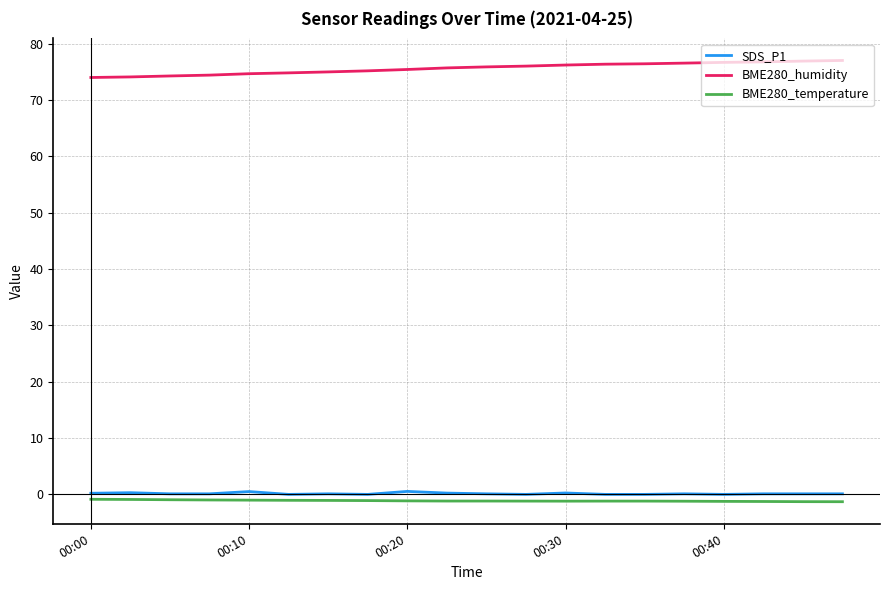

True or false: SDS_P1 and BME280_temperature cross at least once.

False